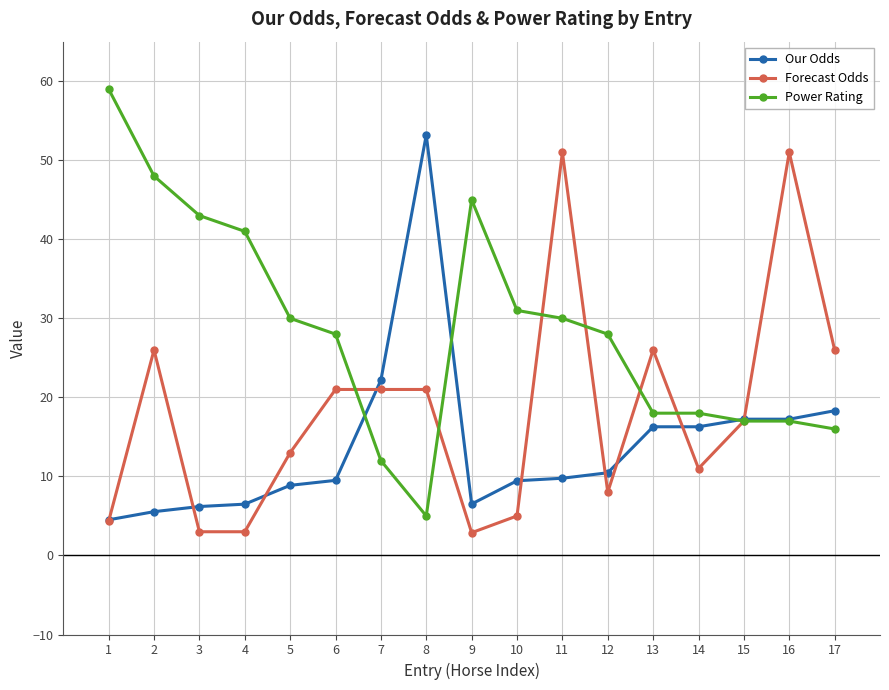

Which series changed the most between 1 and 12?

Power Rating